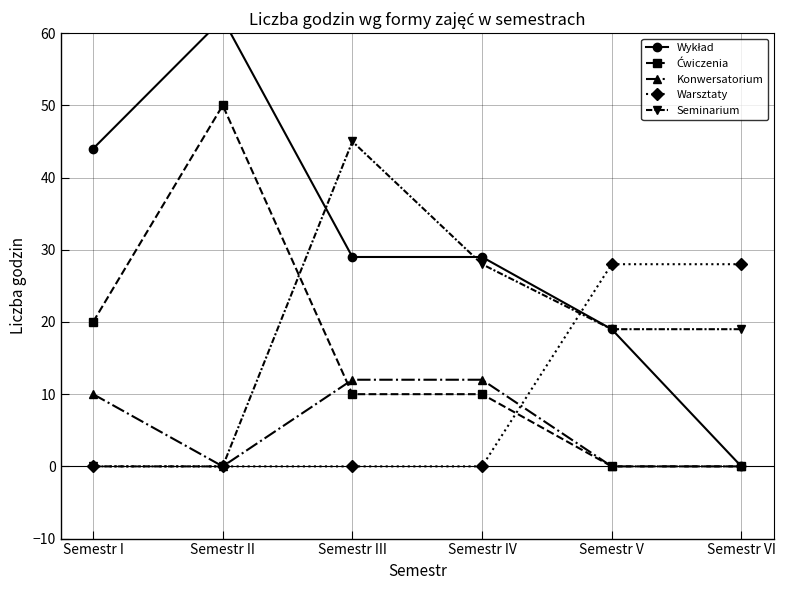

Where is the first local maximum for Ćwiczenia?

Semestr II